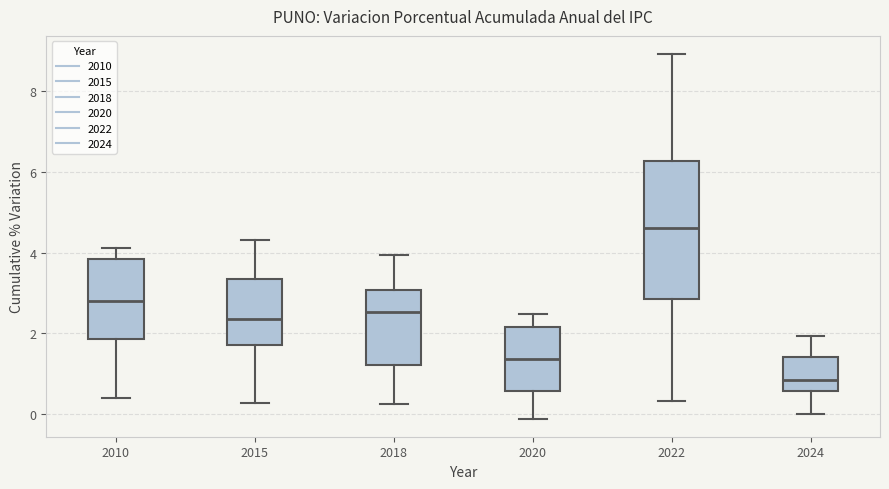

Reading left to right, read every box against the y-axis: the position of its median line, the range the box covers, and the ends of its whiskers. The values are not printed on the chart, so give them approximately, as read against the axis.

2010: median 2.8, box 1.8 to 3.8, whiskers 0.4 to 4.2
2015: median 2.4, box 1.8 to 3.4, whiskers 0.2 to 4.2
2018: median 2.6, box 1.2 to 3.0, whiskers 0.2 to 4.0
2020: median 1.4, box 0.6 to 2.2, whiskers -0.2 to 2.4
2022: median 4.6, box 2.8 to 6.2, whiskers 0.4 to 9.0
2024: median 0.8, box 0.6 to 1.4, whiskers 0.0 to 2.0